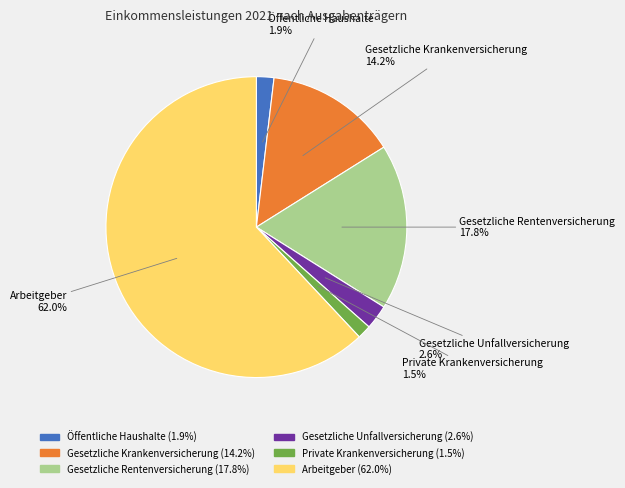

To the nearest percent, what is the combined percentage of Öffentliche Haushalte and Arbeitgeber?

64%